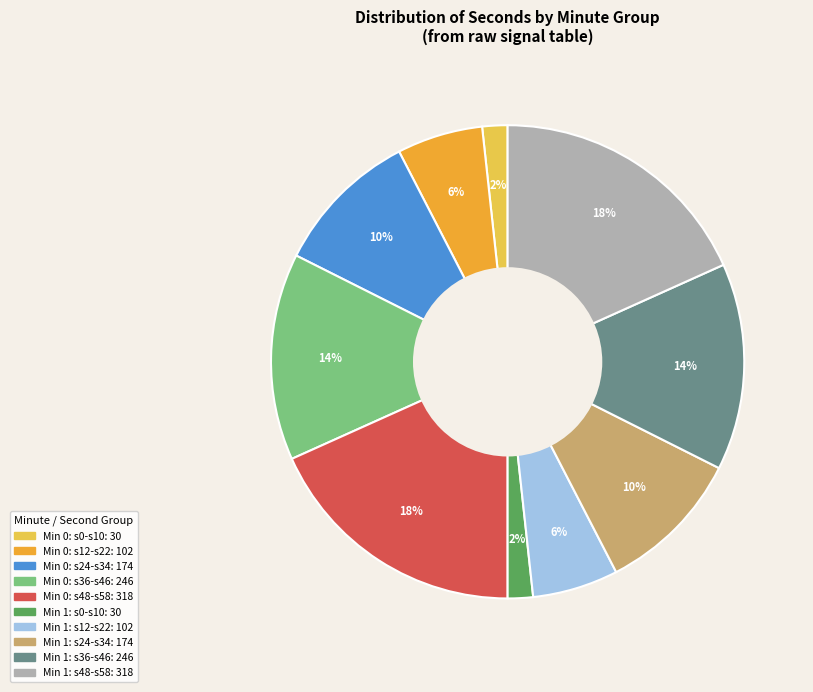

Is there any slice that represents more than half of the pie?

No